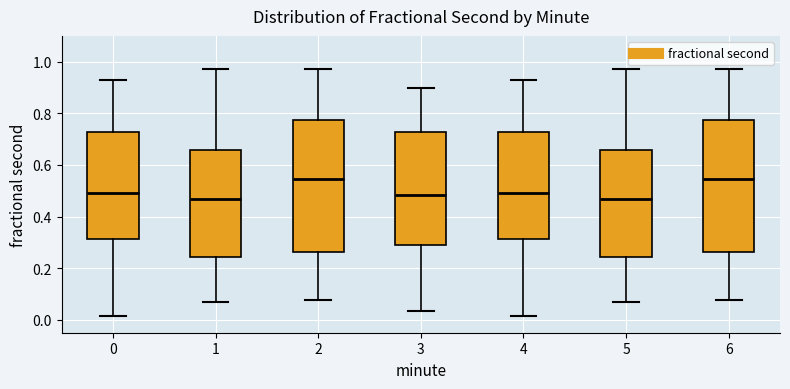

Reading left to right, read every box against the y-axis: the position of its median line, the range the box covers, and the ends of its whiskers. The values are not printed on the chart, so give them approximately, as read against the axis.

0: median 0.48, box 0.32 to 0.72, whiskers 0.02 to 0.92
1: median 0.46, box 0.24 to 0.66, whiskers 0.06 to 0.96
2: median 0.54, box 0.26 to 0.78, whiskers 0.08 to 0.98
3: median 0.48, box 0.30 to 0.72, whiskers 0.04 to 0.90
4: median 0.48, box 0.32 to 0.72, whiskers 0.02 to 0.92
5: median 0.46, box 0.24 to 0.66, whiskers 0.06 to 0.96
6: median 0.54, box 0.26 to 0.78, whiskers 0.08 to 0.98